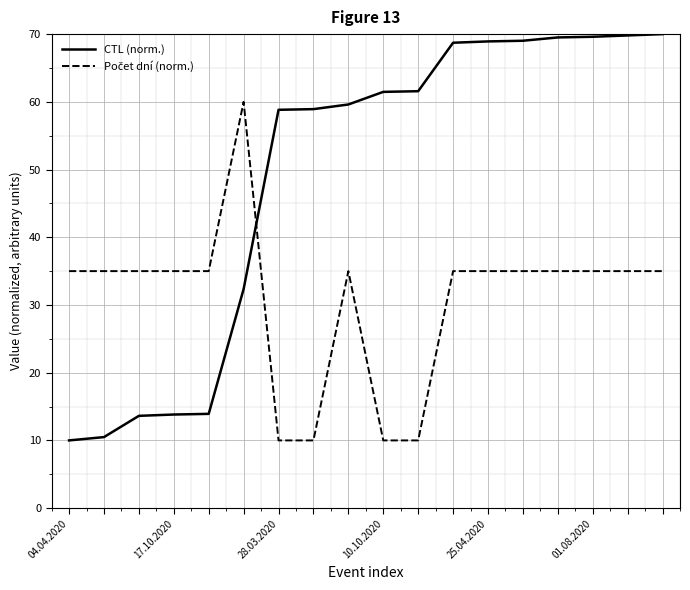

What is the smallest value displayed?

10.0